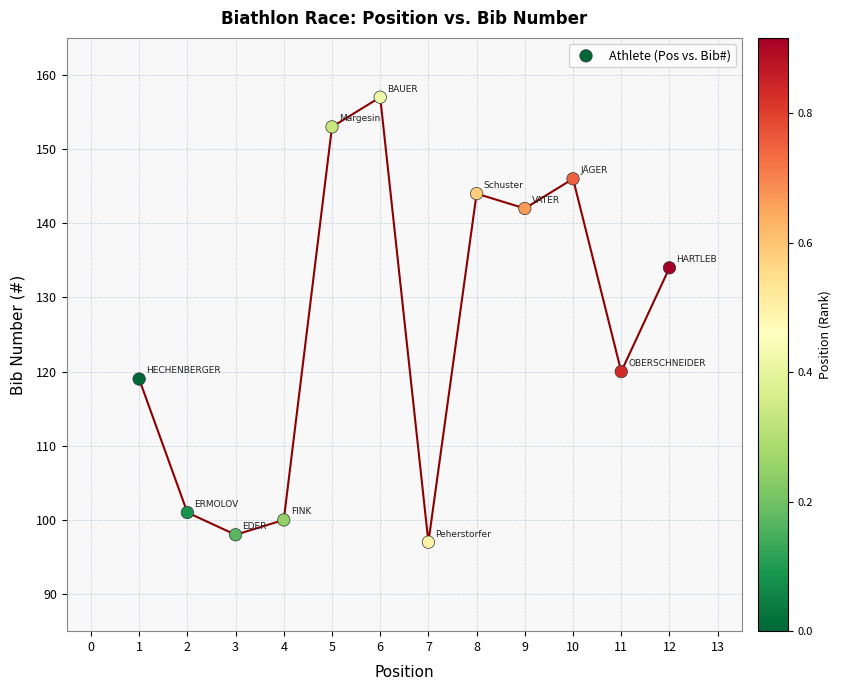

What is the average X value?

6